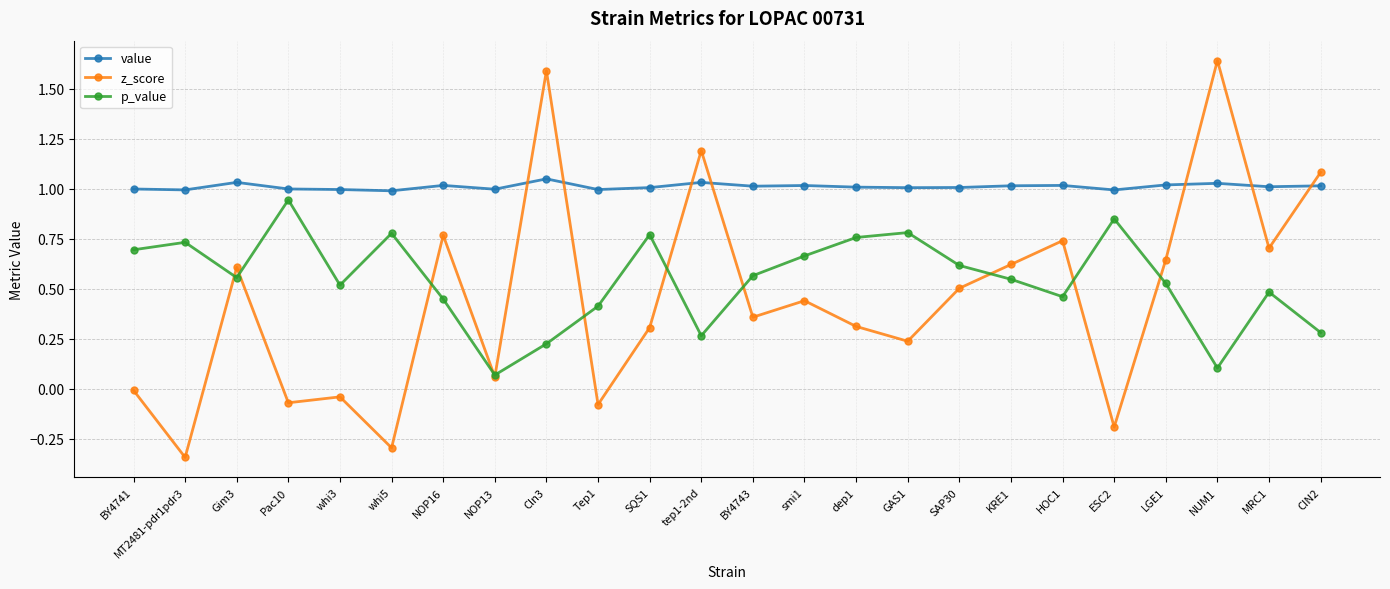

True or false: z_score has a value of 0.3 at dep1.

True